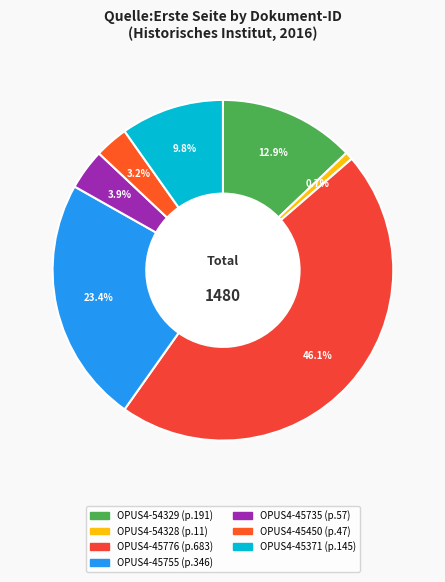

What percentage is NOT represented by OPUS4-54329?

87.1%